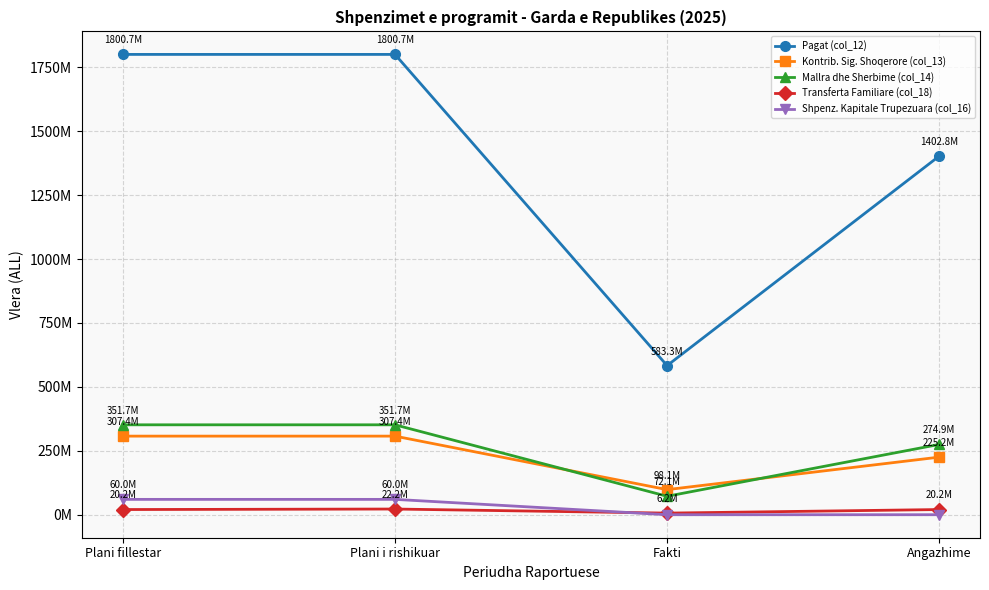

What are all the series names shown in the legend?

Pagat (col_12), Kontrib. Sig. Shoqerore (col_13), Mallra dhe Sherbime (col_14), Transferta Familiare (col_18), Shpenz. Kapitale Trupezuara (col_16)